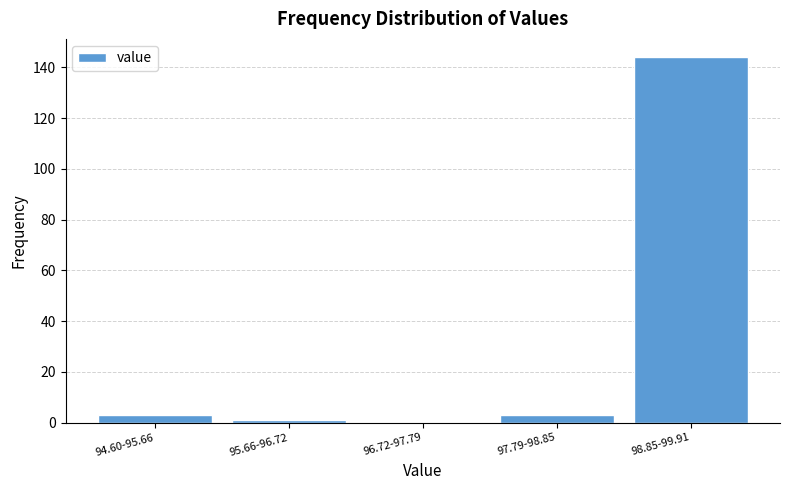

Reading left to right, transcribe all the data shown in this chart.

94.60-95.66=3	95.66-96.72=1	96.72-97.79=0	97.79-98.85=3	98.85-99.91=144